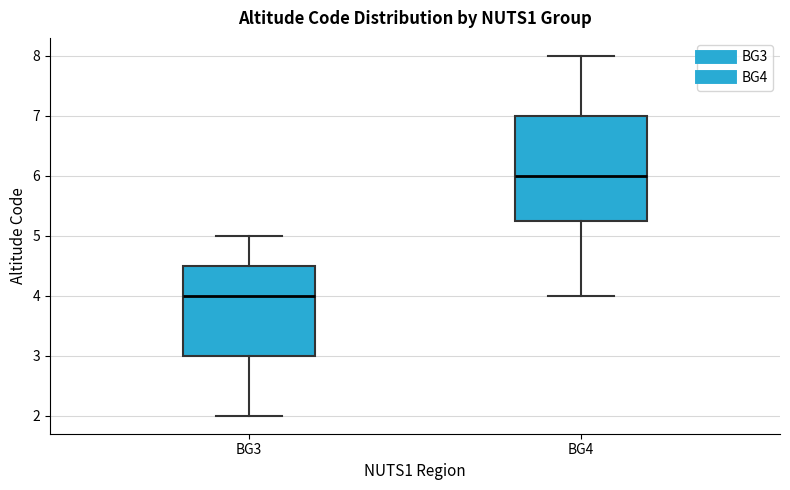

Where does the lower whisker of the box for BG4 end on the y-axis? The values are not printed on the chart, so give them approximately, as read against the axis.

4.0